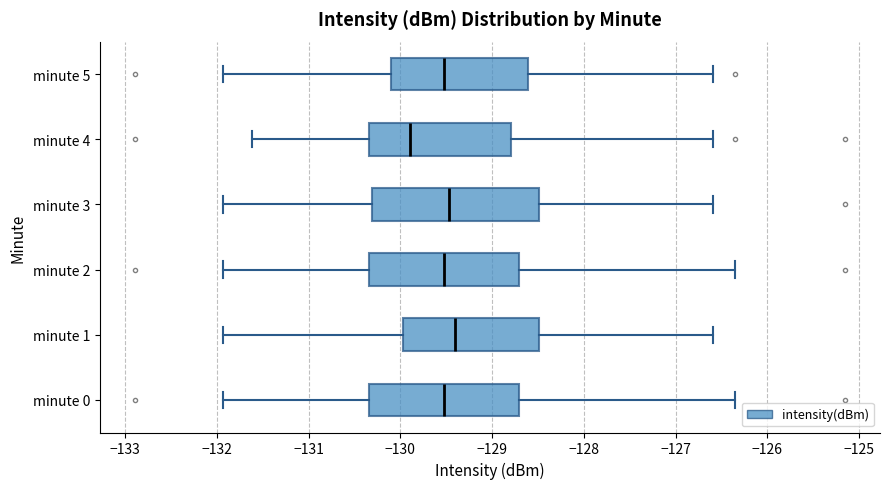

Which box's median line is the furthest to the left?

minute 4